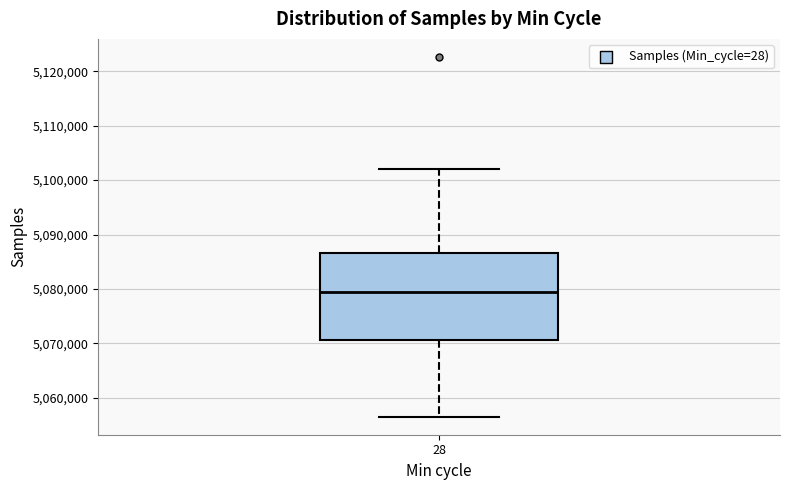

Where is the lower edge of the box at x = 28 on the y-axis? The values are not printed on the chart, so give them approximately, as read against the axis.

5071000